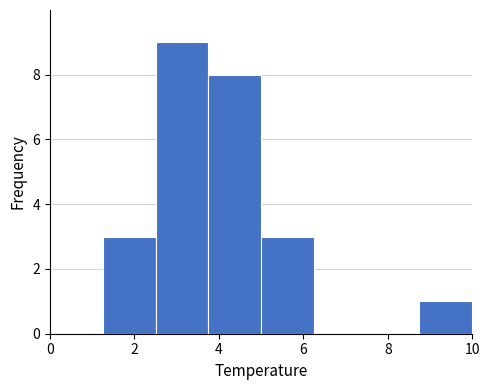

Over which range of the x-axis is the bar tallest?

2.50 to 3.75